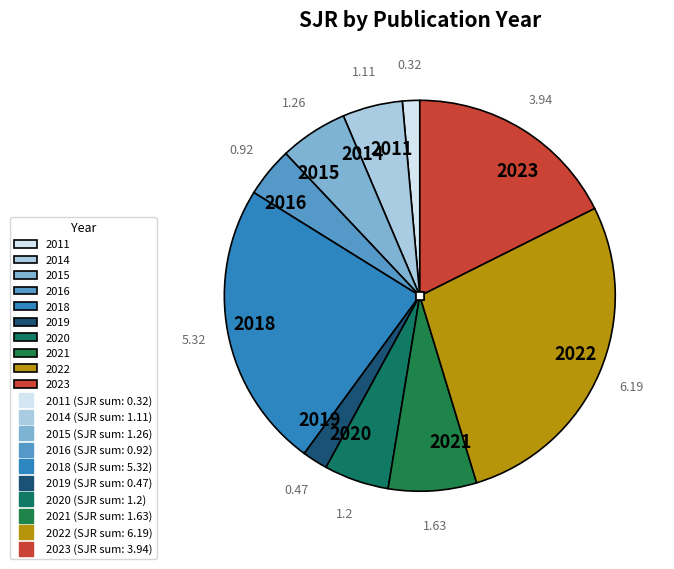

Count the number of slices in the pie.

10